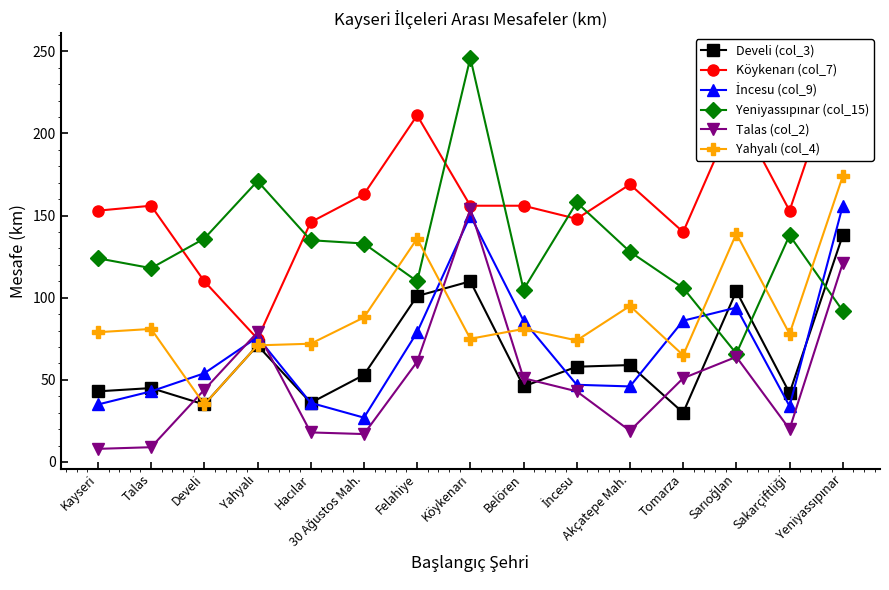

Which has a higher value, Tomarza or Yahyalı?

Yahyalı